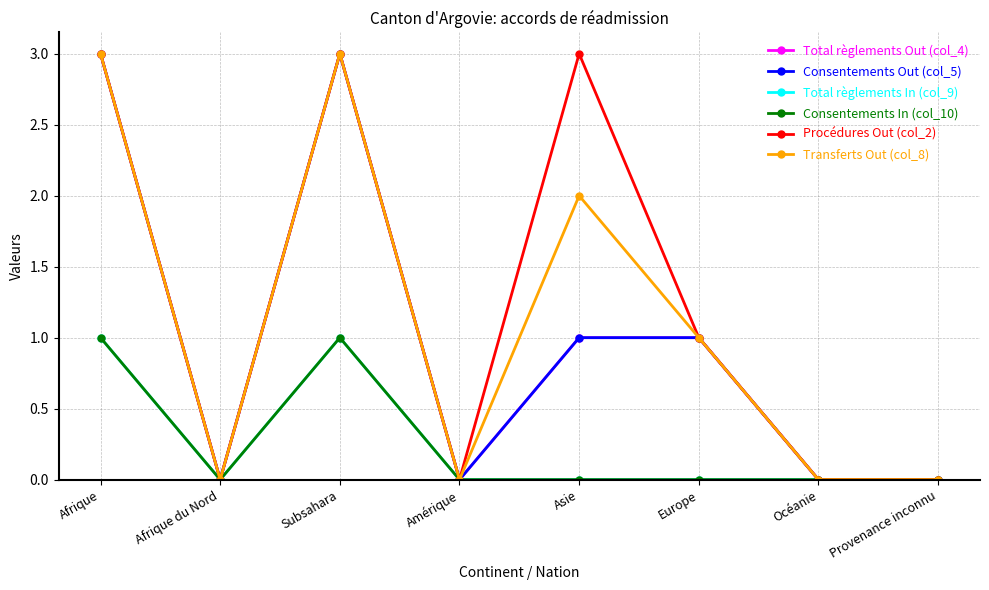

At which category is the sum across all series the highest?

Afrique